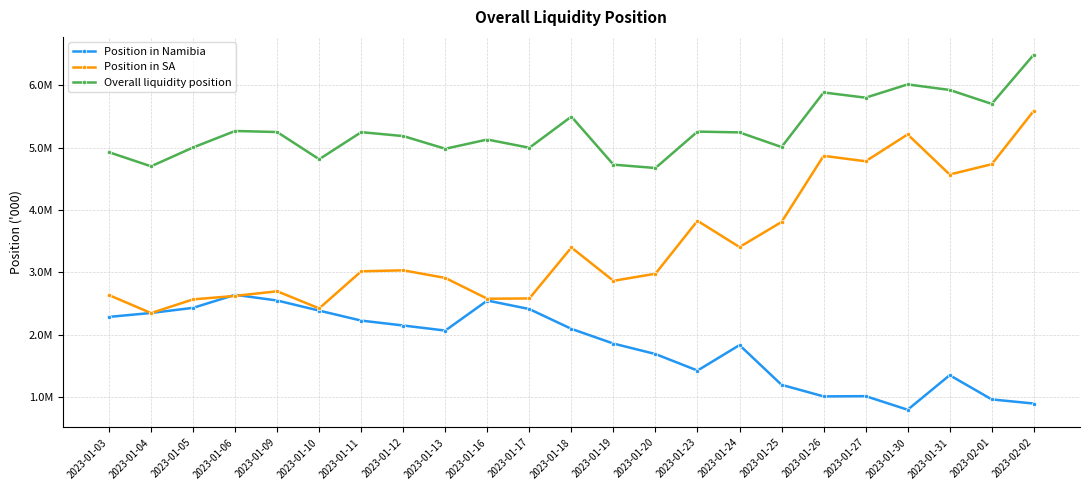

Reading left to right, list all the values displayed in this chart.

Position in Namibia: 2023-01-03=2288531.6	2023-01-04=2351196.7	2023-01-05=2433441.2	2023-01-06=2642328.5	2023-01-09=2550968.5	2023-01-10=2388963.6	2023-01-11=2229244.0	2023-01-12=2150578.4	2023-01-13=2069350.2	2023-01-16=2550667.7	2023-01-17=2413885.3	2023-01-18=2096786.6	2023-01-19=1861254.5	2023-01-20=1693344.0	2023-01-23=1428722.8	2023-01-24=1836838.8	2023-01-25=1200416.6	2023-01-26=1014708.3	2023-01-27=1018790.5	2023-01-30=801061.5	2023-01-31=1354514.0	2023-02-01=966657.5	2023-02-02=900356.6
Position in SA: 2023-01-03=2637354.5	2023-01-04=2349589.0	2023-01-05=2569043.7	2023-01-06=2624573.8	2023-01-09=2698895.5	2023-01-10=2424819.9	2023-01-11=3018547.4	2023-01-12=3034652.8	2023-01-13=2912446.4	2023-01-16=2579150.3	2023-01-17=2583922.6	2023-01-18=3400433.1	2023-01-19=2866310.8	2023-01-20=2980095.2	2023-01-23=3828006.8	2023-01-24=3406977.1	2023-01-25=3808798.6	2023-01-26=4868792.5	2023-01-27=4781413.8	2023-01-30=5211798.8	2023-01-31=4569288.2	2023-02-01=4734171.6	2023-02-02=5589258.7
Overall liquidity position: 2023-01-03=4925886.1	2023-01-04=4700785.7	2023-01-05=5002484.8	2023-01-06=5266902.3	2023-01-09=5249864.0	2023-01-10=4813783.5	2023-01-11=5247791.5	2023-01-12=5185231.2	2023-01-13=4981796.6	2023-01-16=5129817.9	2023-01-17=4997807.8	2023-01-18=5497219.7	2023-01-19=4727565.3	2023-01-20=4673439.1	2023-01-23=5256729.6	2023-01-24=5243815.9	2023-01-25=5009215.2	2023-01-26=5883500.8	2023-01-27=5800204.2	2023-01-30=6012860.3	2023-01-31=5923802.2	2023-02-01=5700829.1	2023-02-02=6489615.4